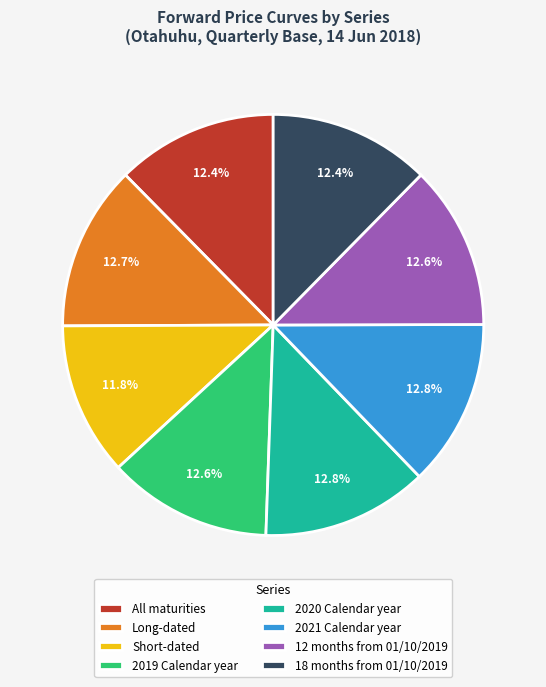

Approximately how many times larger is the value at Long-dated compared to 18 months from 01/10/2019?

1.0